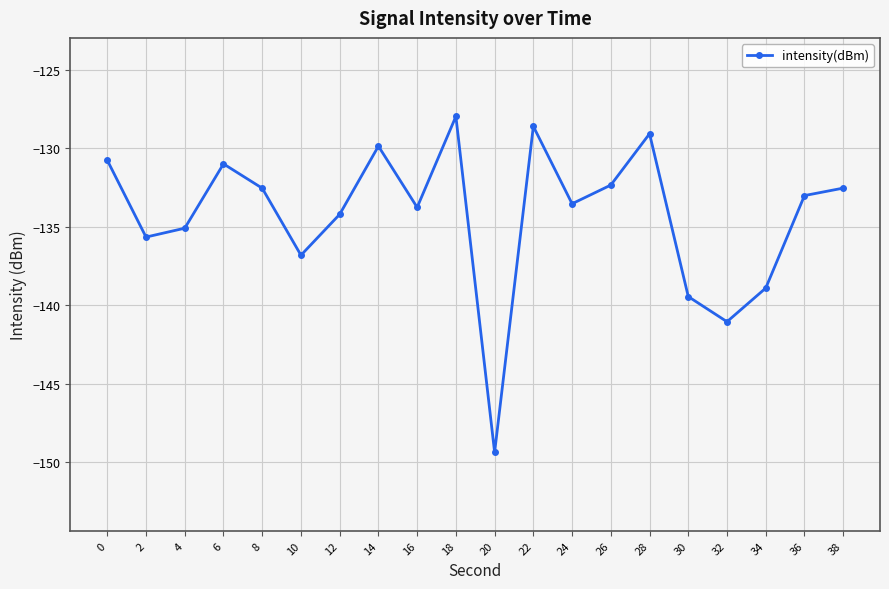

Reading left to right, extract all data points from this chart.

0=-130.8	2=-135.7	4=-135.1	6=-131.0	8=-132.5	10=-136.8	12=-134.2	14=-129.9	16=-133.8	18=-128.0	20=-149.4	22=-128.6	24=-133.5	26=-132.3	28=-129.1	30=-139.4	32=-141.0	34=-138.9	36=-133.0	38=-132.5